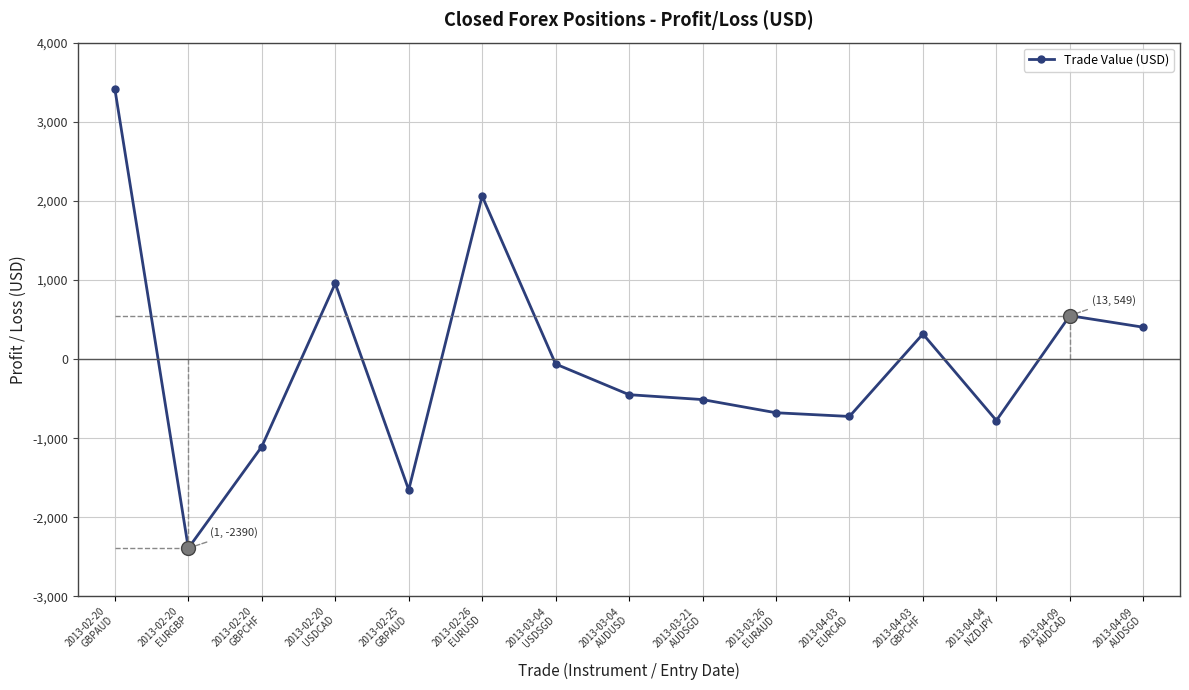

Does the chart have visible grid lines?

Yes